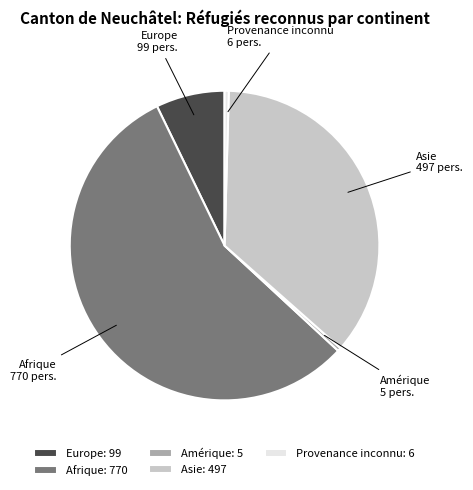

Does Asie: 497 account for over 50% of the chart?

No